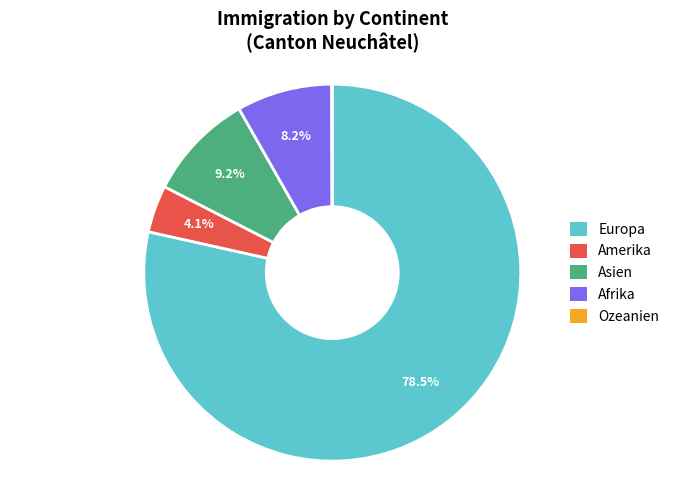

Which slice is the largest?

Europa